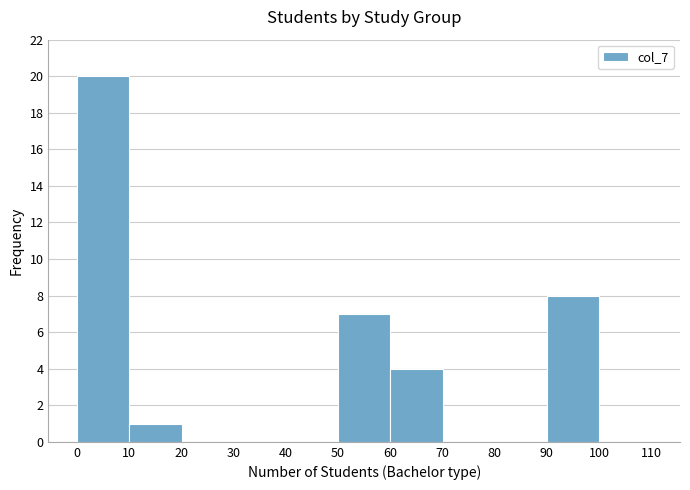

What is the height of the bar covering 10 to 20 on the x-axis? The values are not printed on the chart, so give them approximately, as read against the axis.

1